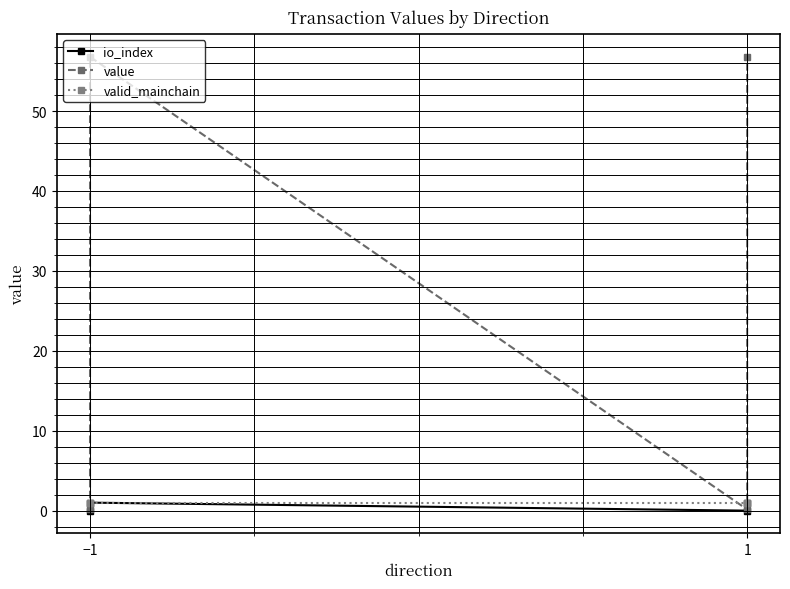

Count the io_index values in the range 0 to 1.

4